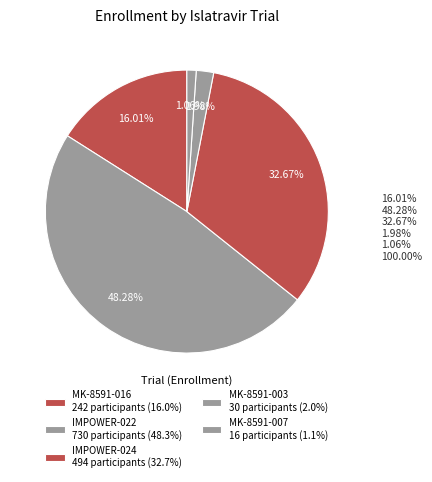

What portion of the pie excludes IMPOWER-024?

67.3%